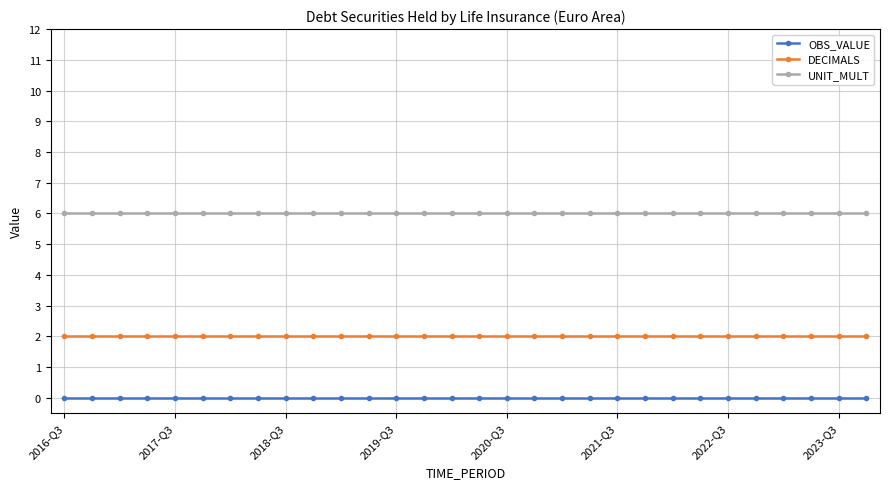

Which series has the largest total across all categories?

UNIT_MULT